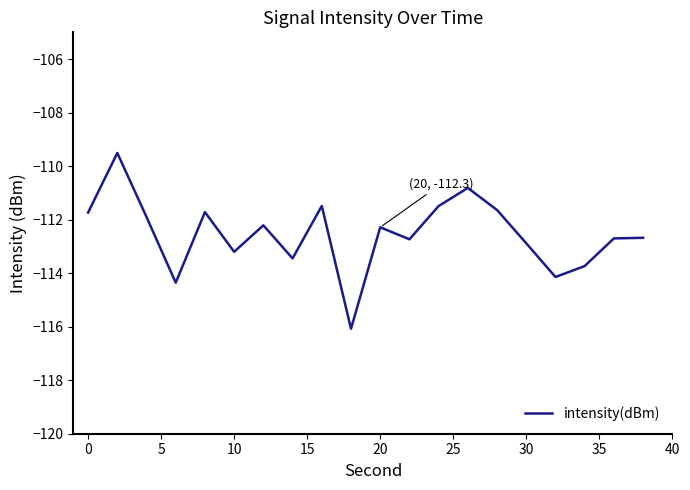

Reading right to left, transcribe all the data shown in this chart.

-112.7	-112.7	-113.7	-114.1	-112.9	-111.6	-110.8	-111.5	-112.7	-112.3	-116.1	-111.5	-113.4	-112.2	-113.2	-111.7	-114.4	-111.9	-109.5	-111.7